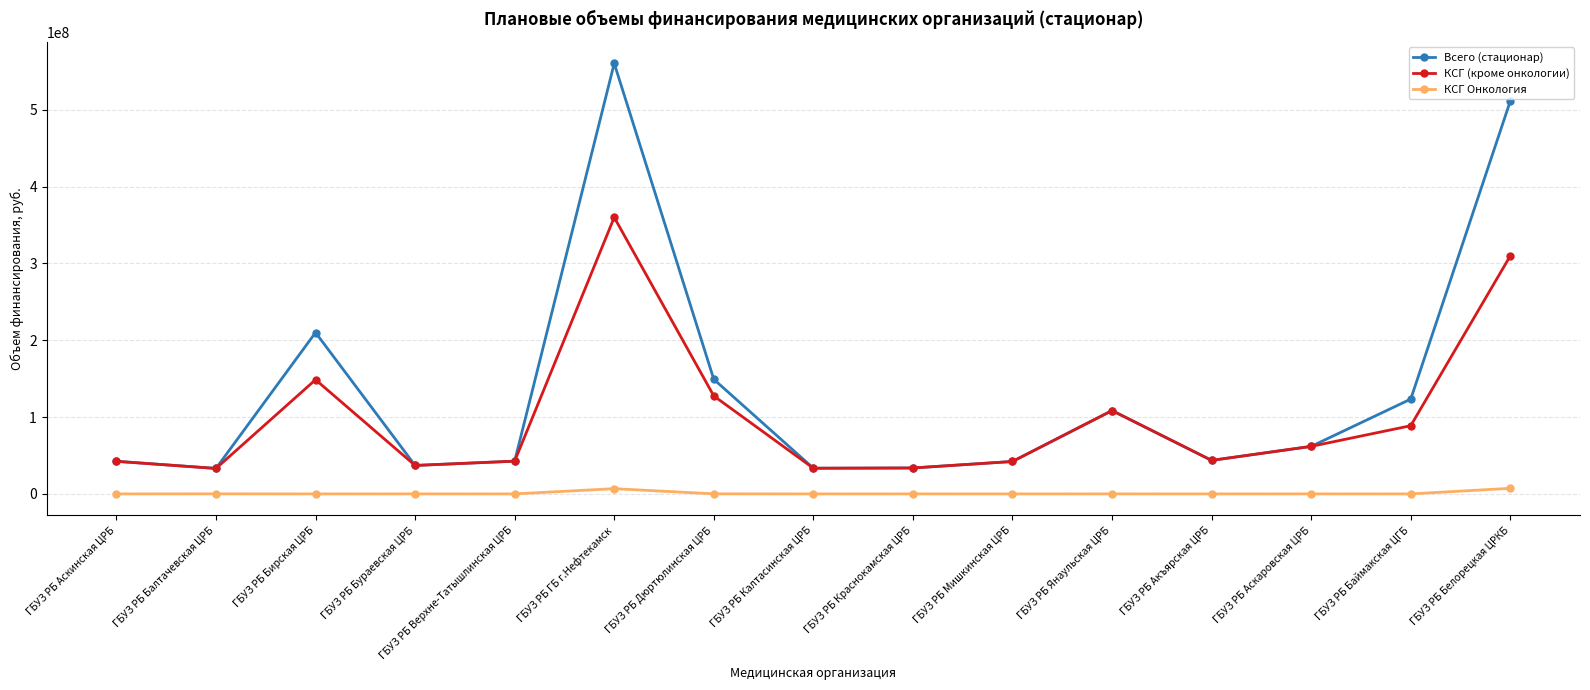

Does the chart display data point markers on the line(s)?

Yes